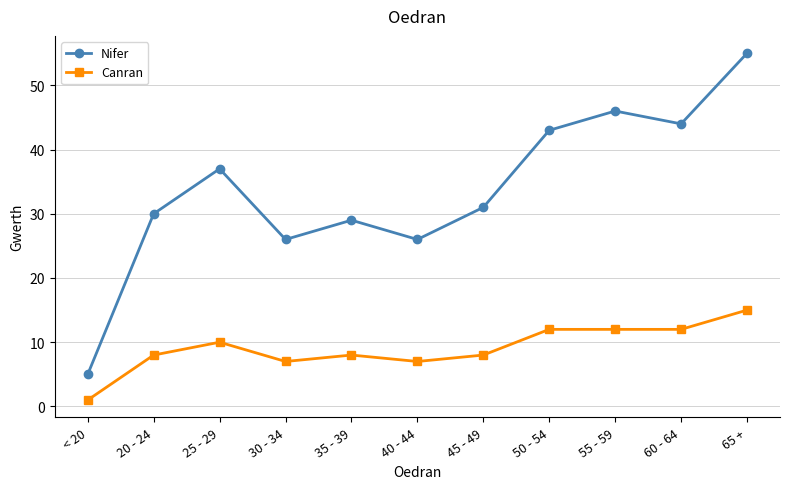

True or false: Canran has a value of 10 at 25 - 29.

True